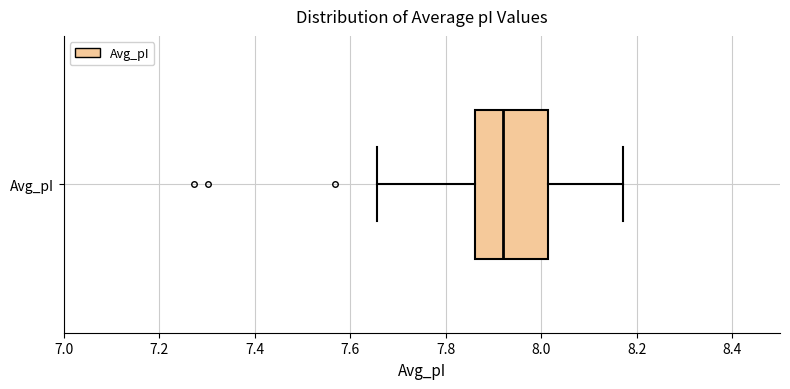

Transcribe this box plot: give where the median line is, the range the box spans, and where the two whiskers end, as read against the x-axis. The values are not printed on the chart, so give them approximately, as read against the axis.

median 7.92, box 7.86 to 8.02, whiskers 7.66 to 8.18